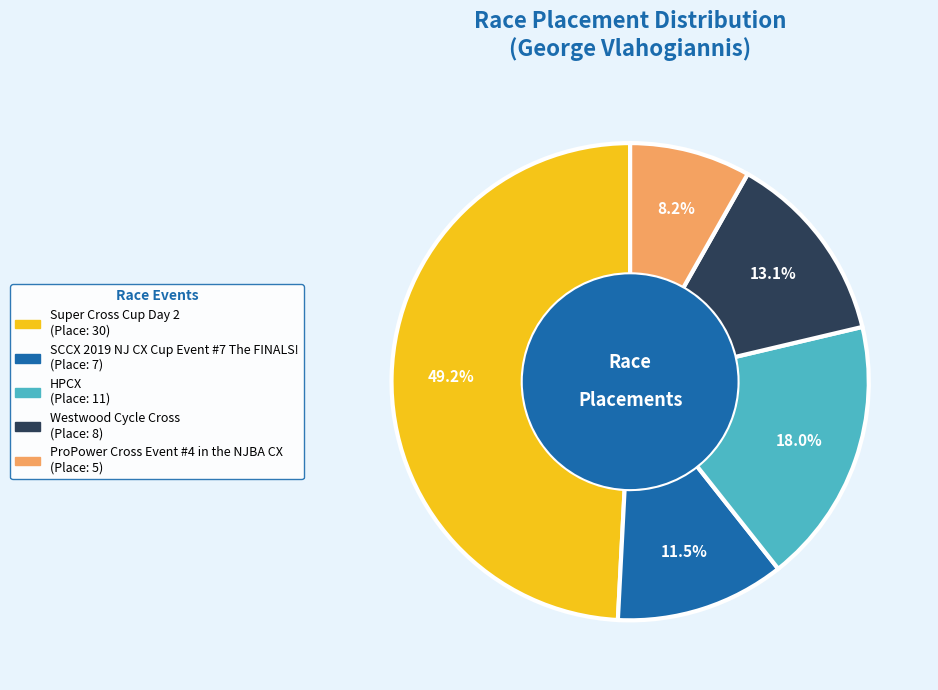

True or false: HPCX accounts for 32% of the total.

False